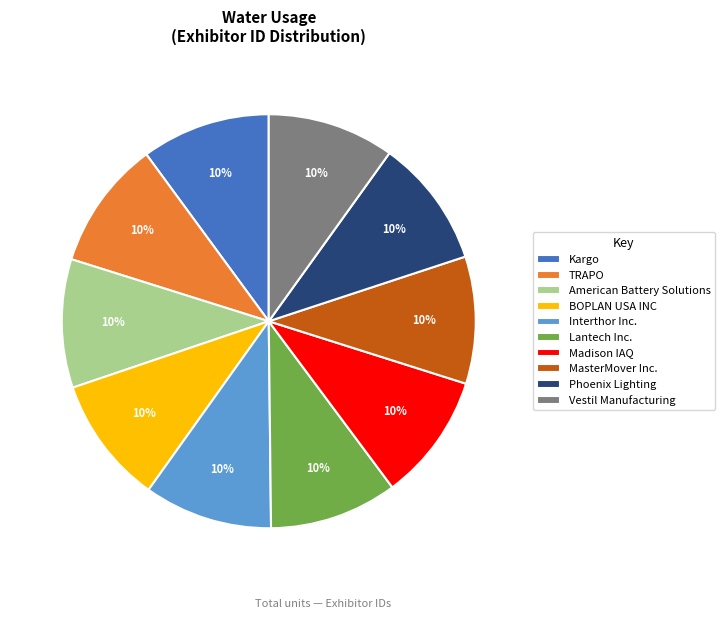

Is the sum of MasterMover Inc. and Kargo greater than half?

No